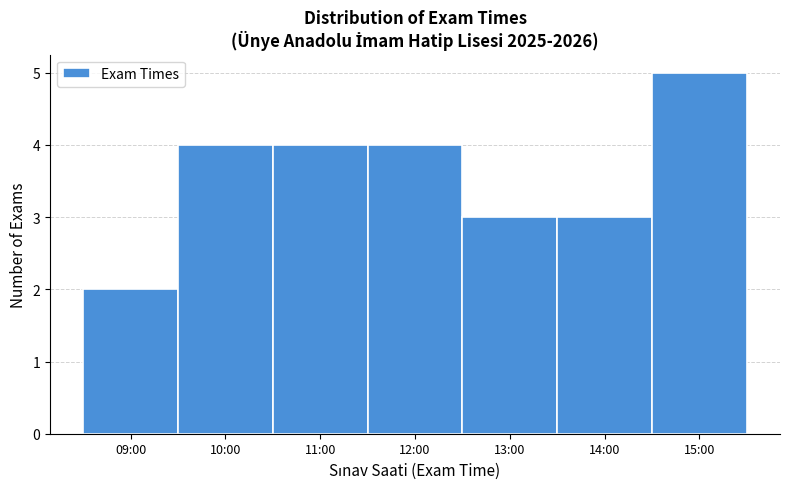

Reading left to right, list all the values displayed in this chart.

09:00=2	10:00=4	11:00=4	12:00=4	13:00=3	14:00=3	15:00=5